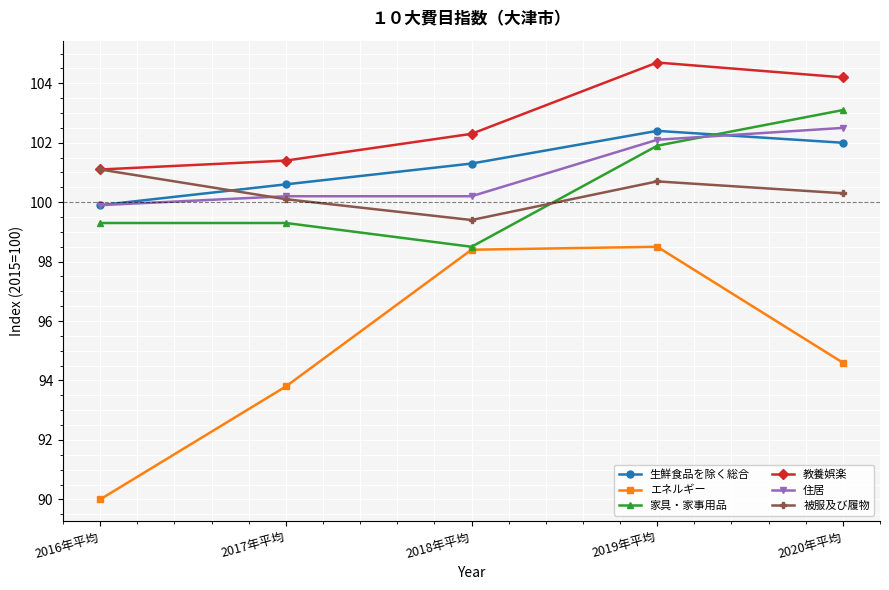

What is the sum of the 住居 values at 2018年平均 and 2016年平均?

200.1